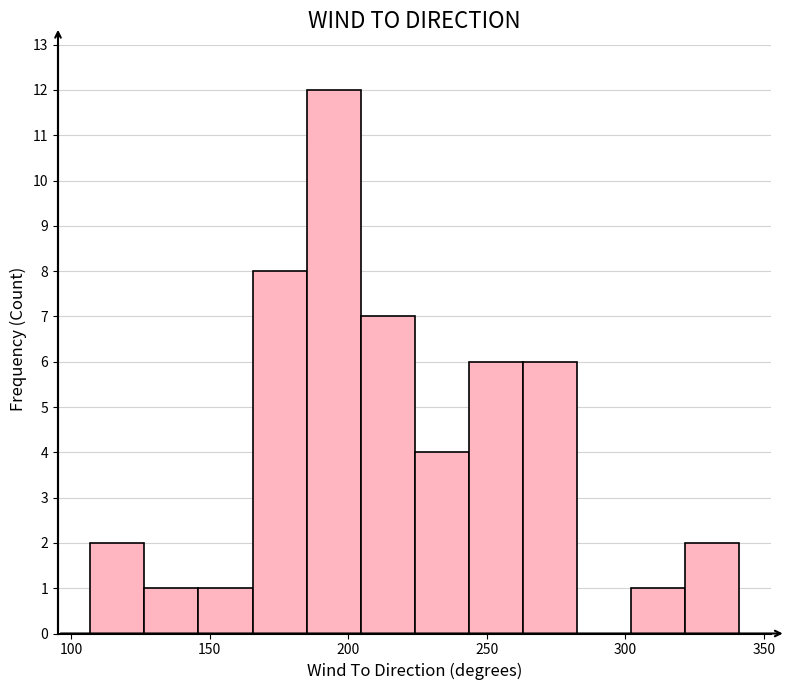

Read against the x-axis, roughly where is the centre of the tallest bar?

195